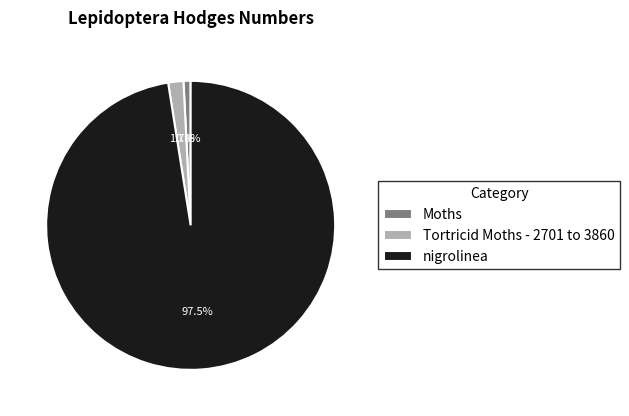

What is the ratio of the value at Tortricid Moths - 2701 to 3860 to the value at Moths?

2.1